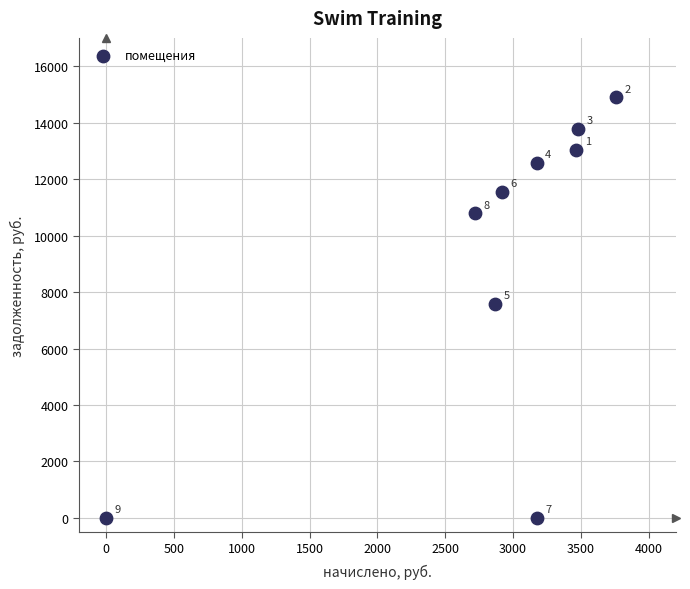

What Y value in the scatter plot is closest to 7447?

7584.2